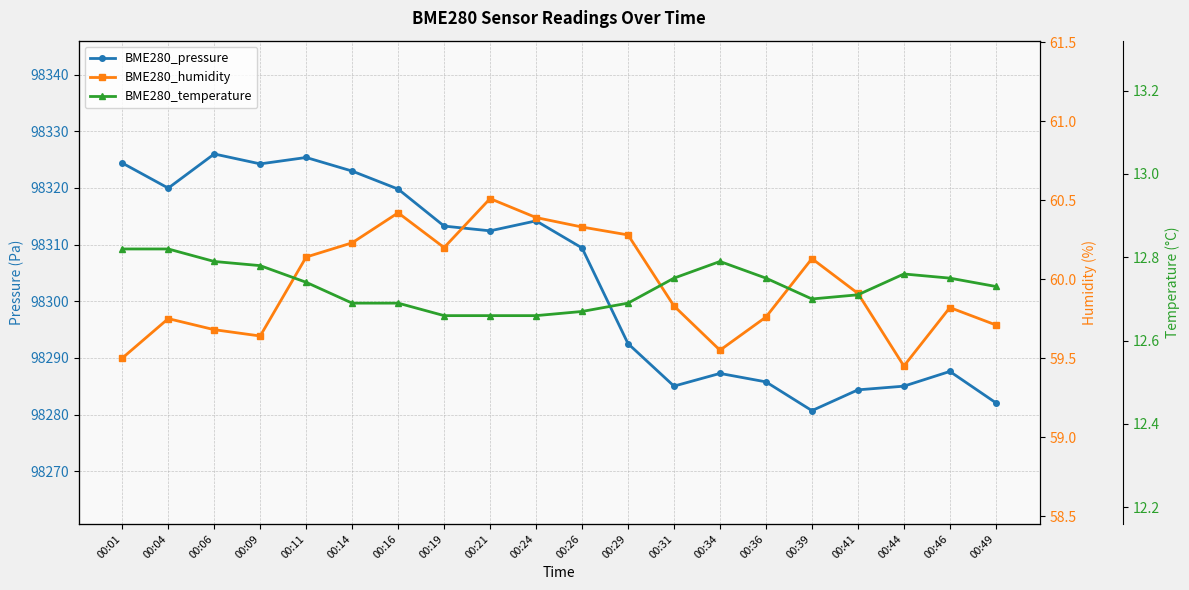

Reading right to left, list all the values displayed in this chart.

BME280_pressure: 98282.1	98287.6	98285.0	98284.4	98280.7	98285.8	98287.3	98285.0	98292.5	98309.4	98314.2	98312.4	98313.3	98319.8	98323.0	98325.4	98324.2	98326.0	98320.0	98324.4
BME280_humidity: 59.7	59.8	59.5	59.9	60.1	59.8	59.5	59.8	60.3	60.3	60.4	60.5	60.2	60.4	60.2	60.1	59.6	59.7	59.8	59.5
BME280_temperature: 12.7	12.8	12.8	12.7	12.7	12.8	12.8	12.8	12.7	12.7	12.7	12.7	12.7	12.7	12.7	12.7	12.8	12.8	12.8	12.8